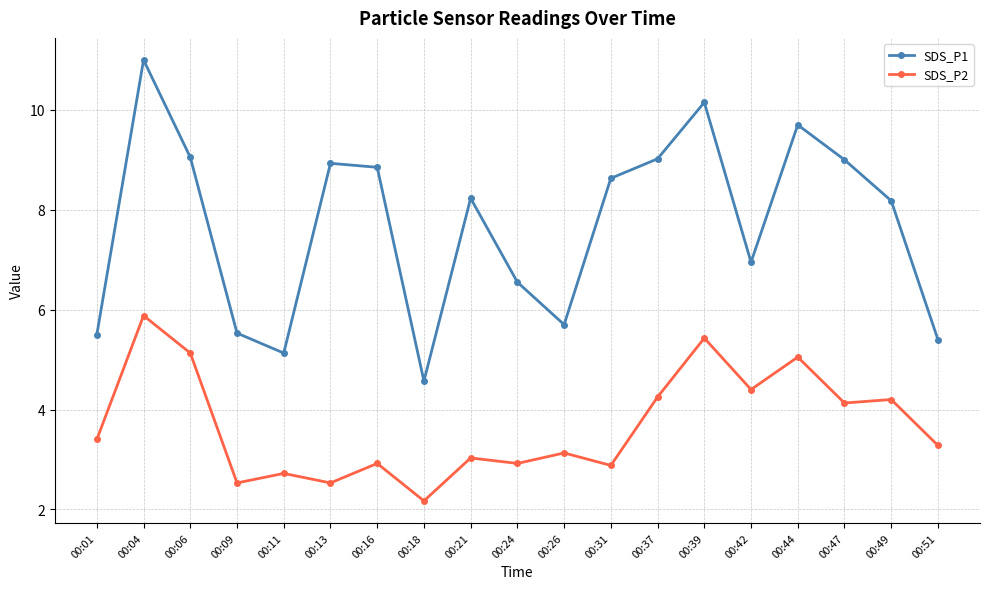

Which series has the largest range (max minus min)?

SDS_P1